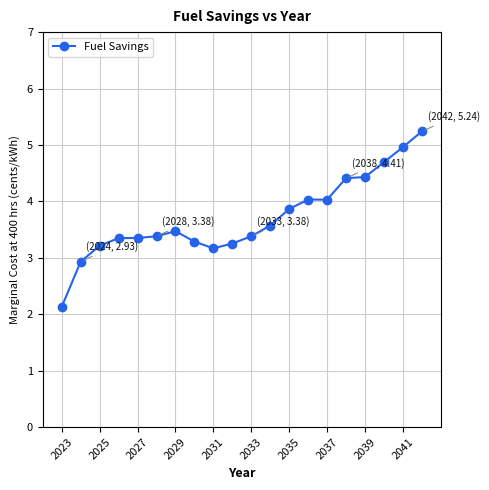

What is the value of the 14th point from the left?

4.0